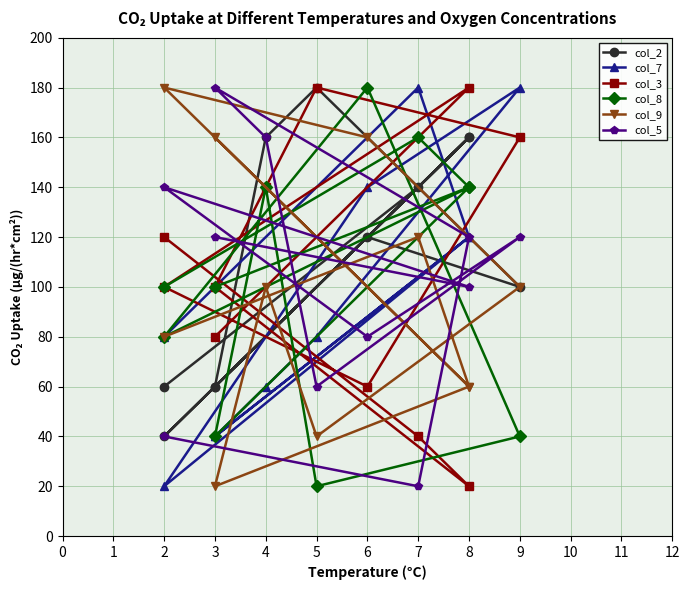

What is the greatest value displayed?

180